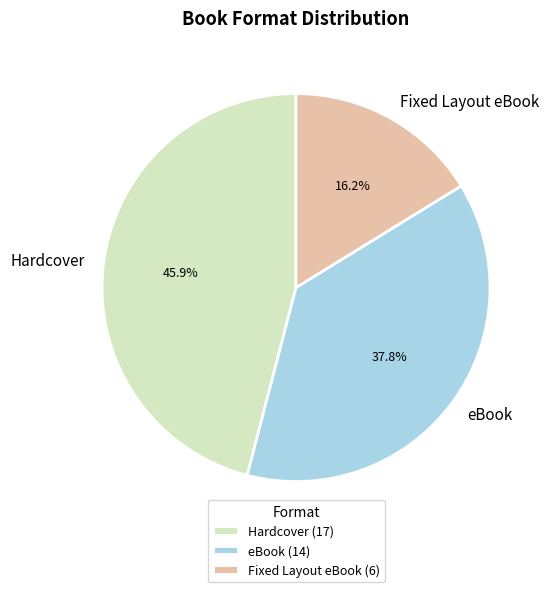

To the nearest percent, what portion does eBook represent?

38%